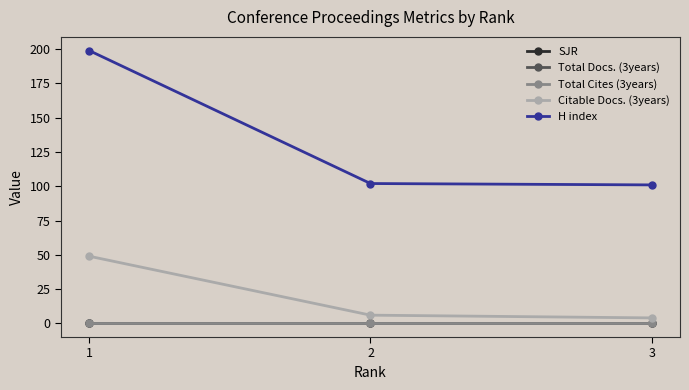

Is this an area chart (filled region under the line)?

No